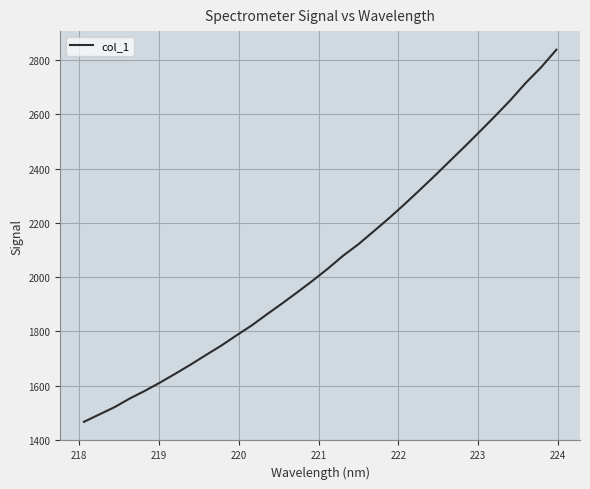

What is the smallest value displayed?

1466.1